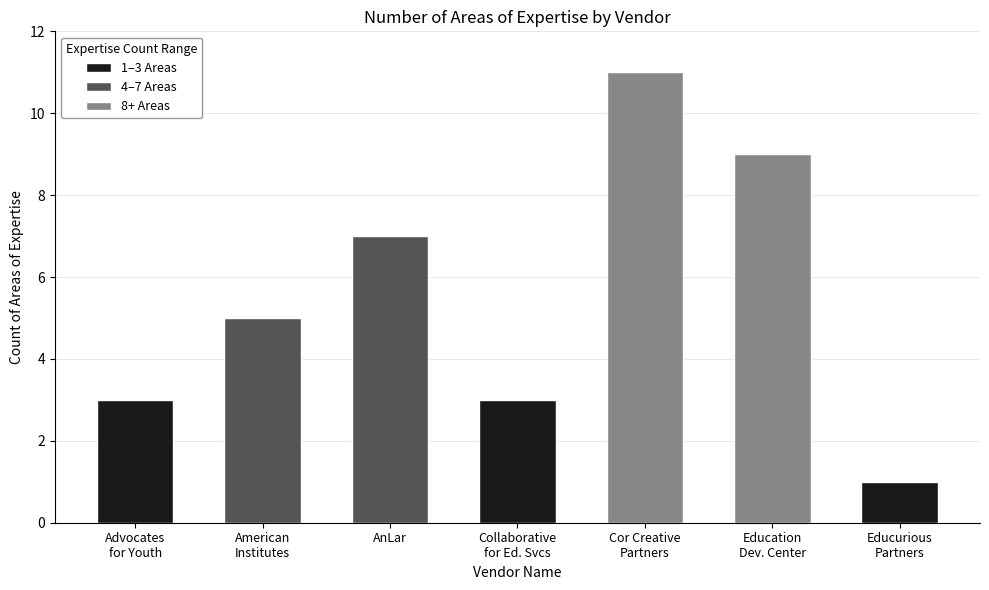

Where does the data first go above 5?

AnLar